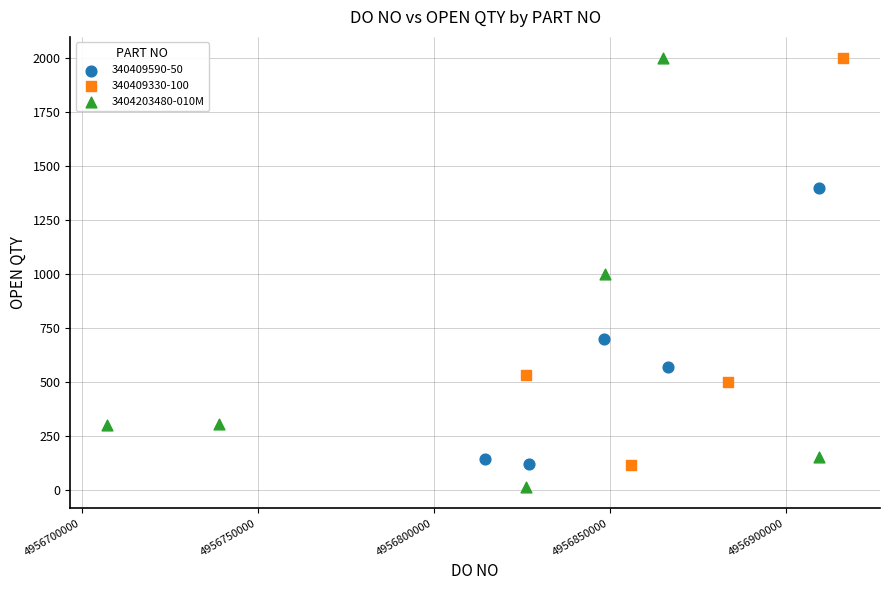

Which series contains the lowest Y value?

3404203480-010M